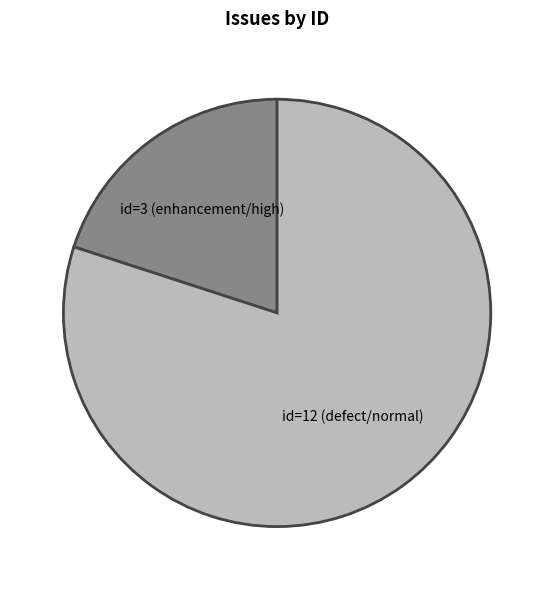

Is id=12 (defect/normal) the majority of the pie?

Yes